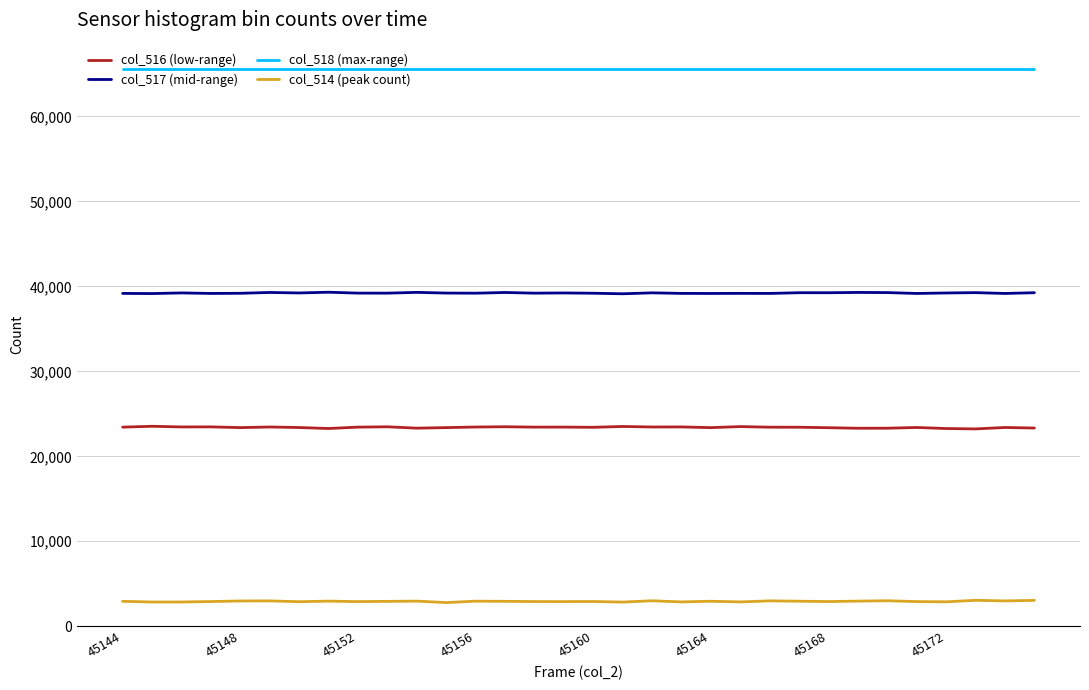

Which series has the largest total across all categories?

col_518 (max-range)